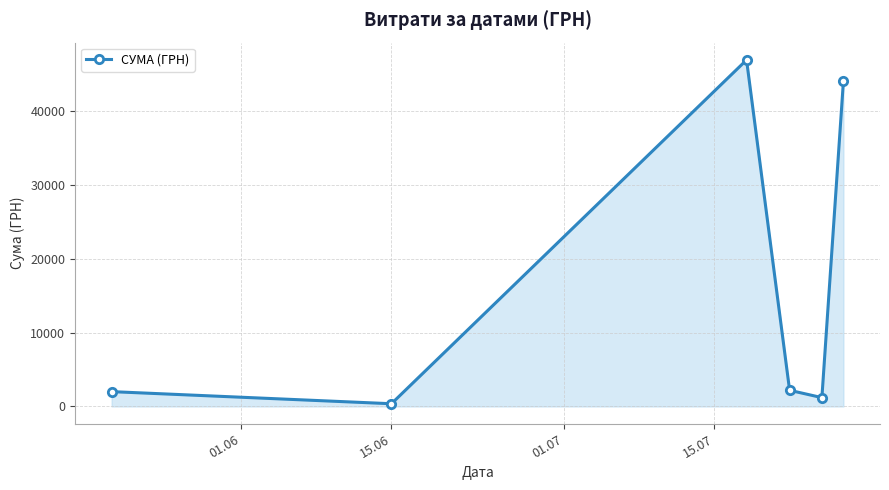

How many values exceed 2188?

3